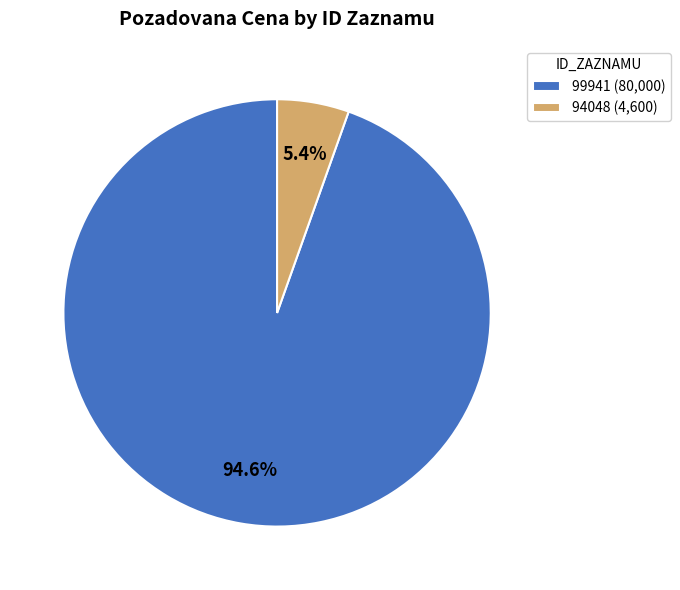

Is it true that 94048 is 1% of the pie?

False